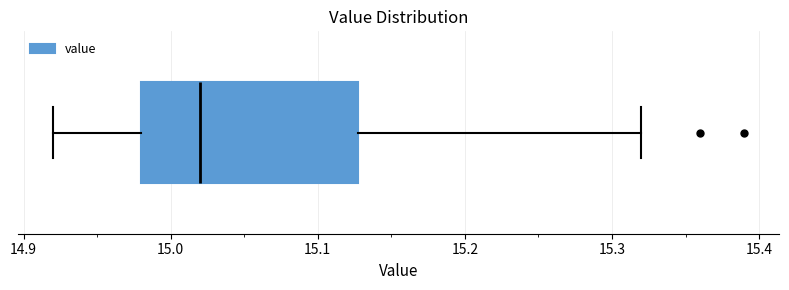

Where does the right whisker of the box end on the x-axis? The values are not printed on the chart, so give them approximately, as read against the axis.

15.32